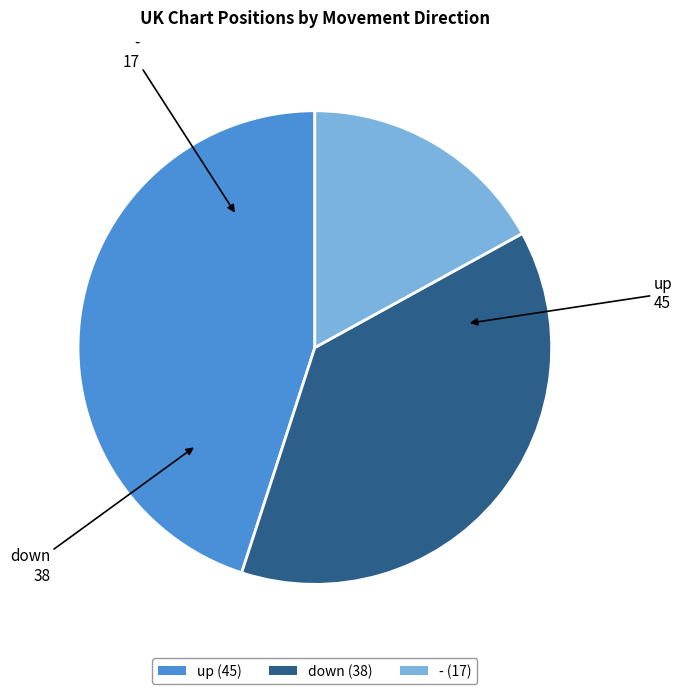

Does - (17) account for over 50% of the chart?

No